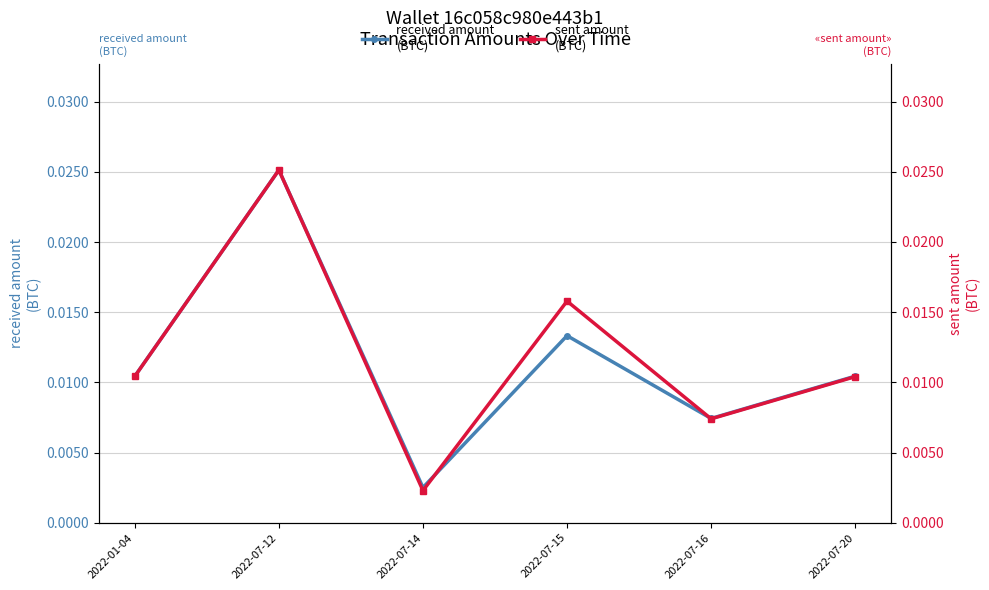

How many received amount values are between 0 and 1?

6